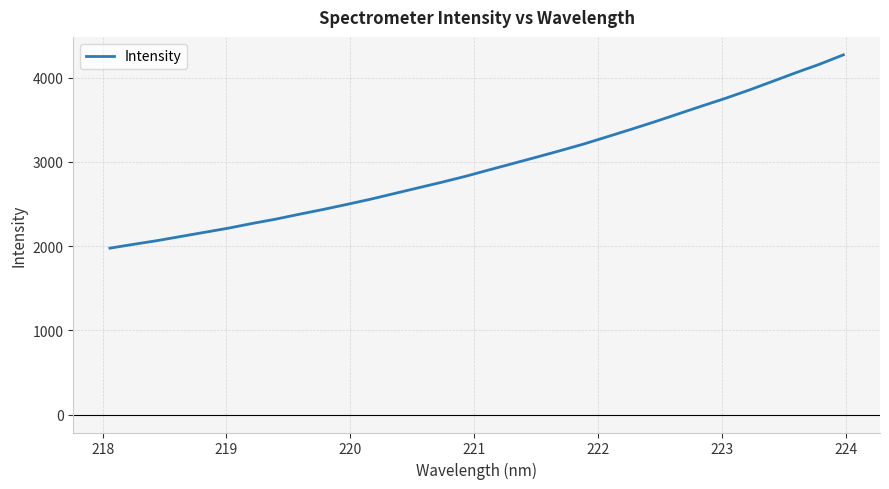

What is the smallest value displayed?

1975.4